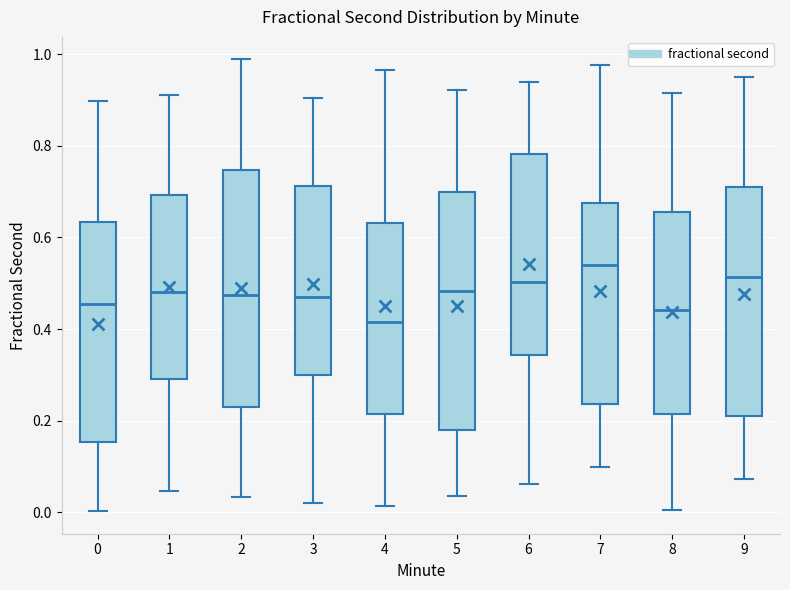

Reading left to right, read every box against the y-axis: the position of its median line, the range the box covers, and the ends of its whiskers. The values are not printed on the chart, so give them approximately, as read against the axis.

0: median 0.46, box 0.16 to 0.64, whiskers 0.00 to 0.90
1: median 0.48, box 0.30 to 0.70, whiskers 0.04 to 0.92
2: median 0.48, box 0.22 to 0.74, whiskers 0.04 to 0.98
3: median 0.46, box 0.30 to 0.72, whiskers 0.02 to 0.90
4: median 0.42, box 0.22 to 0.64, whiskers 0.02 to 0.96
5: median 0.48, box 0.18 to 0.70, whiskers 0.04 to 0.92
6: median 0.50, box 0.34 to 0.78, whiskers 0.06 to 0.94
7: median 0.54, box 0.24 to 0.68, whiskers 0.10 to 0.98
8: median 0.44, box 0.22 to 0.66, whiskers 0.00 to 0.92
9: median 0.52, box 0.20 to 0.72, whiskers 0.08 to 0.96